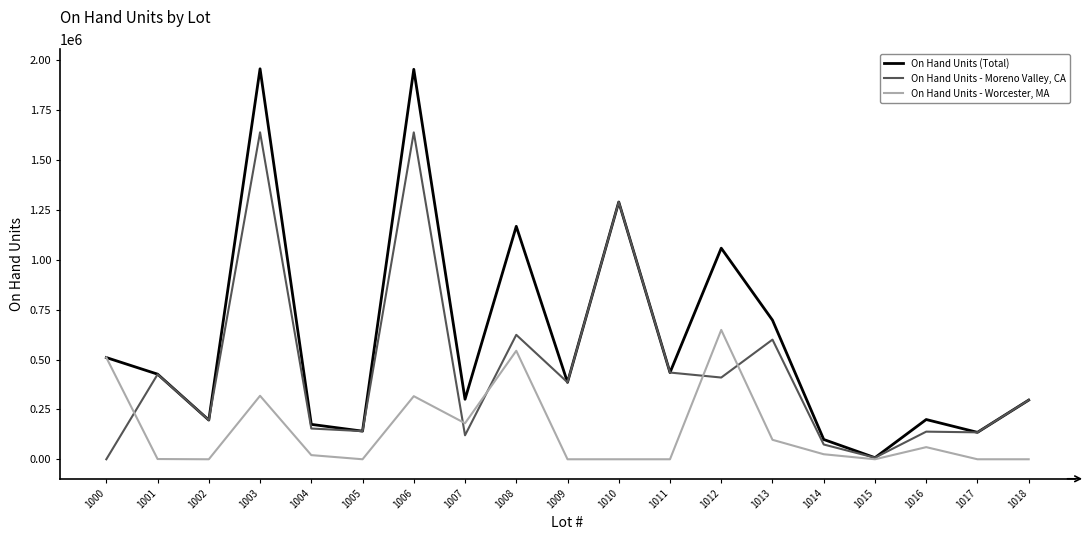

What is the spread (max minus min) of values at 1005?

141000